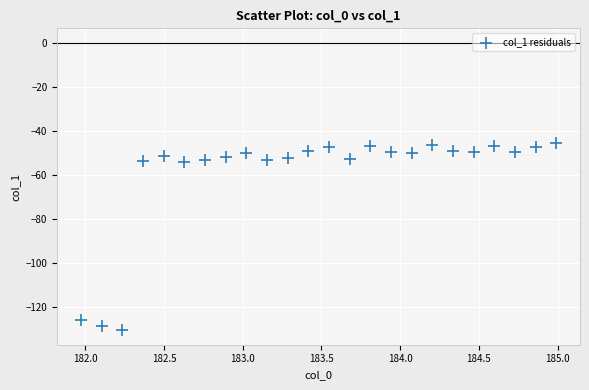

What is the range of Y values (max minus min)?

85.1